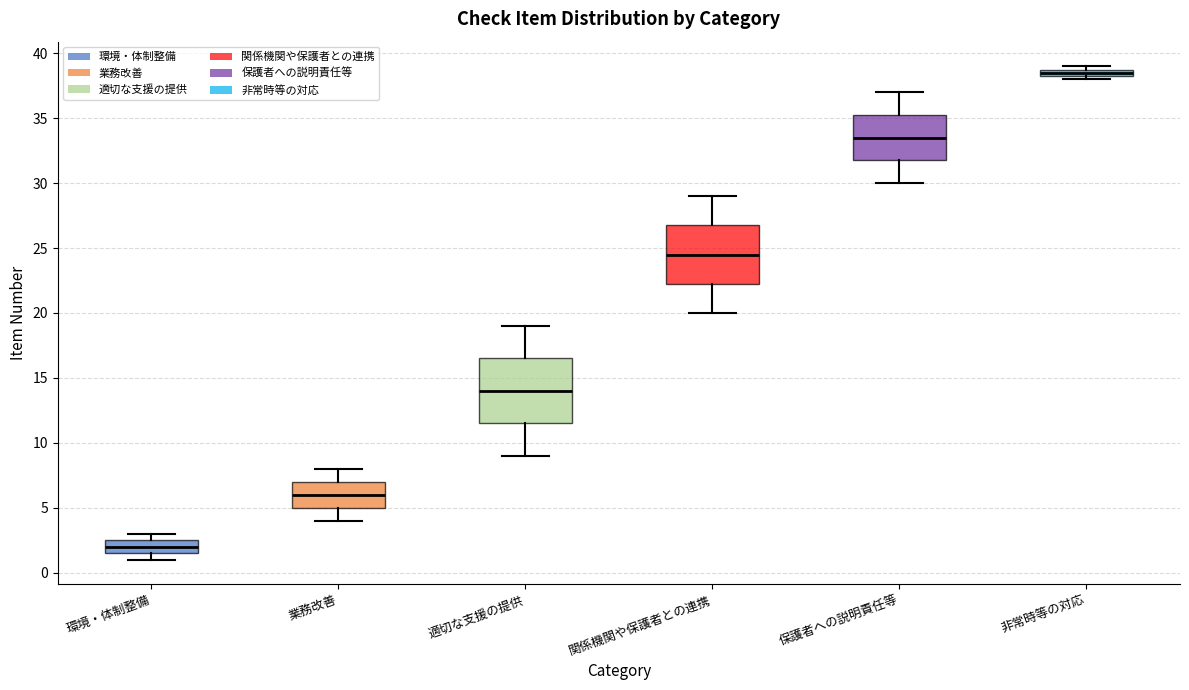

Which box has the lowest median line?

環境・体制整備